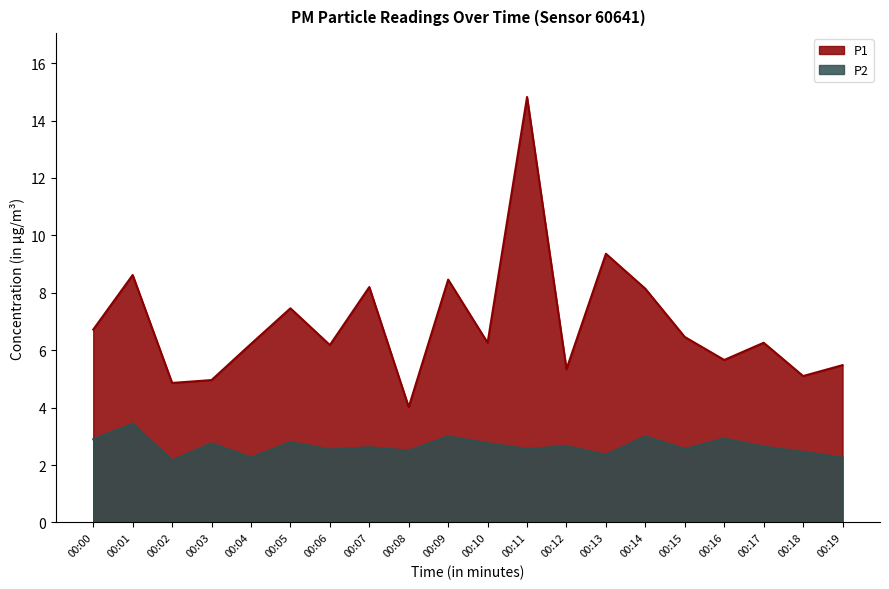

Which series changed the most between 00:07 and 00:19?

P1